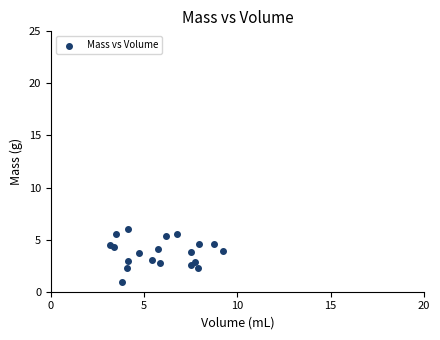

What is the range of Y values (max minus min)?

5.2